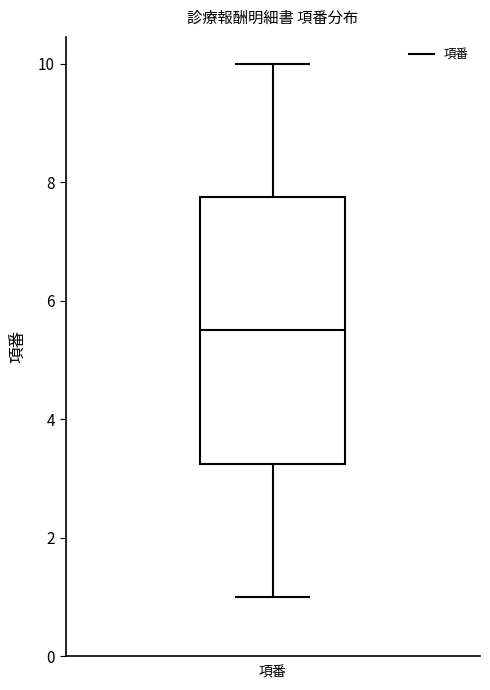

Read this box plot against the y-axis: the position of the median line, the range covered by the box, and the ends of both whiskers. The values are not printed on the chart, so give them approximately, as read against the axis.

median 5.6, box 3.2 to 7.8, whiskers 1.0 to 10.0